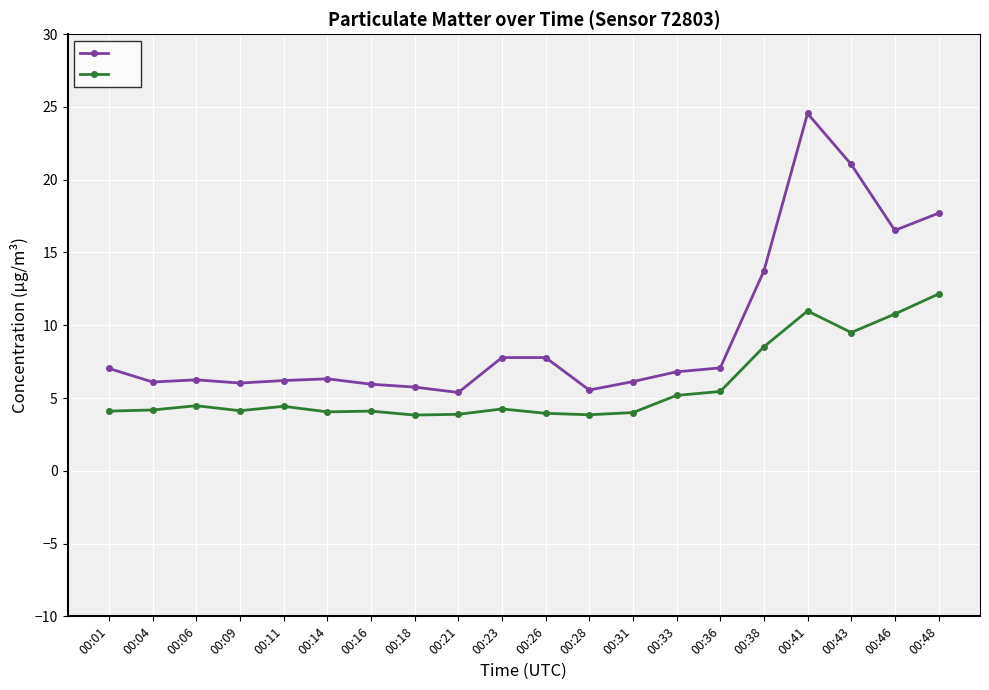

What are all the series names shown in the legend?

P1, P2